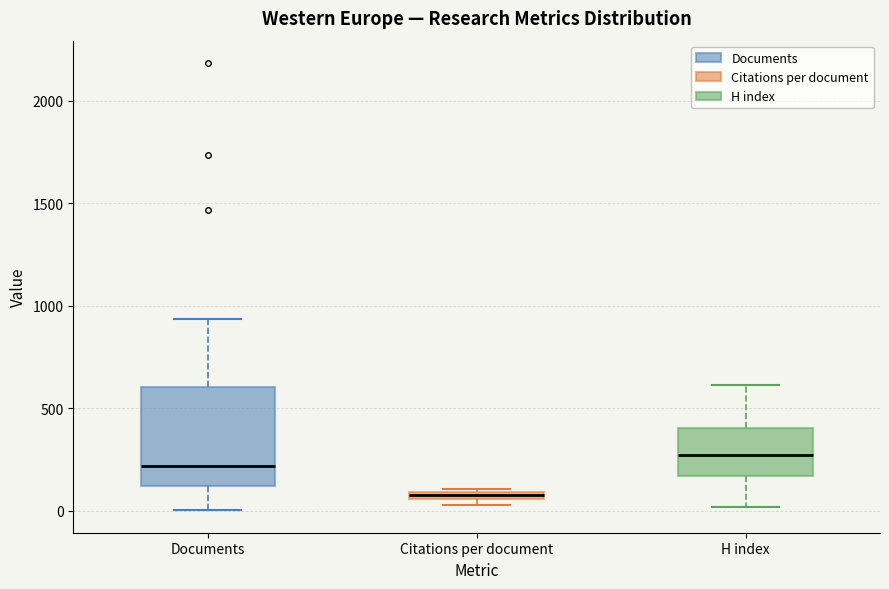

Where does the lower whisker of the box for H index end on the y-axis? The values are not printed on the chart, so give them approximately, as read against the axis.

0